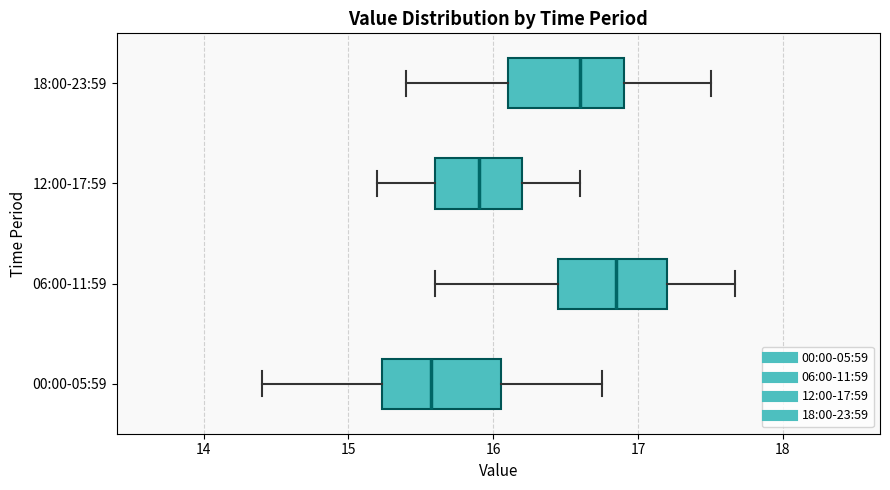

Reading bottom to top, transcribe this box plot: for each box, give where its median line is, the range the box spans, and where its two whiskers end, as read against the x-axis. The values are not printed on the chart, so give them approximately, as read against the axis.

00:00-05:59: median 15.6, box 15.2 to 16.1, whiskers 14.4 to 16.8
06:00-11:59: median 16.9, box 16.5 to 17.2, whiskers 15.6 to 17.7
12:00-17:59: median 15.9, box 15.6 to 16.2, whiskers 15.2 to 16.6
18:00-23:59: median 16.6, box 16.1 to 16.9, whiskers 15.4 to 17.5